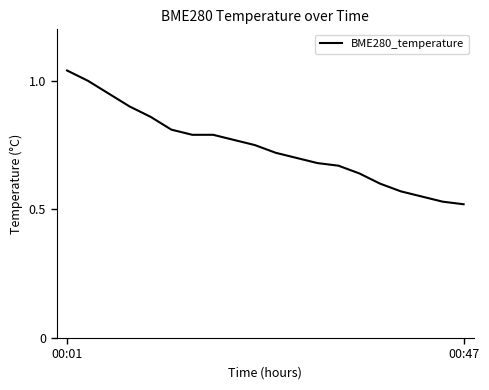

What is the greatest value displayed?

1.0